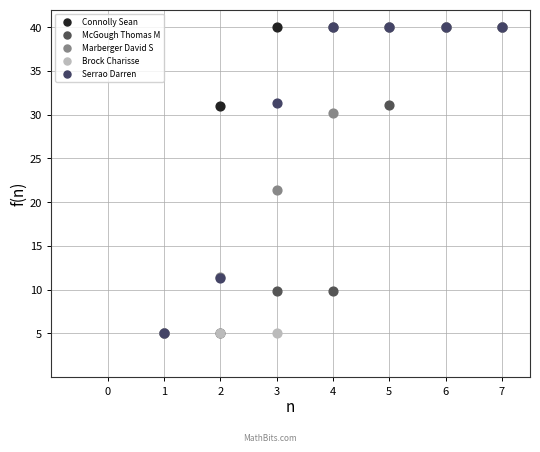

What are all the series names shown in the legend?

Connolly Sean, McGough Thomas M, Marberger David S, Brock Charisse, Serrao Darren